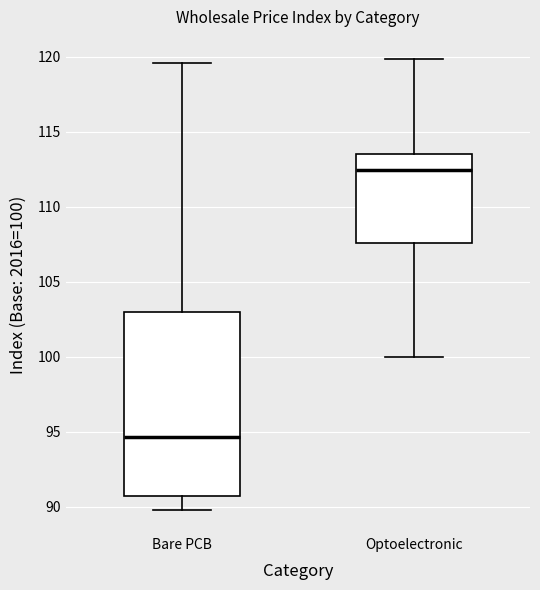

Which box is the tallest, from its lower edge to its upper edge?

Bare PCB